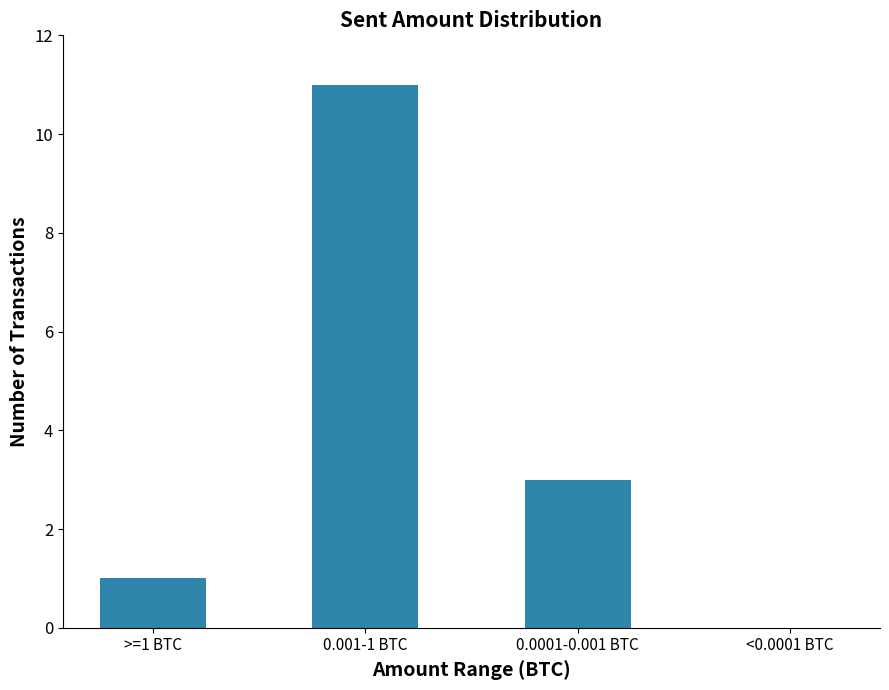

Where is the data nearest to the value 5?

0.0001-0.001 BTC